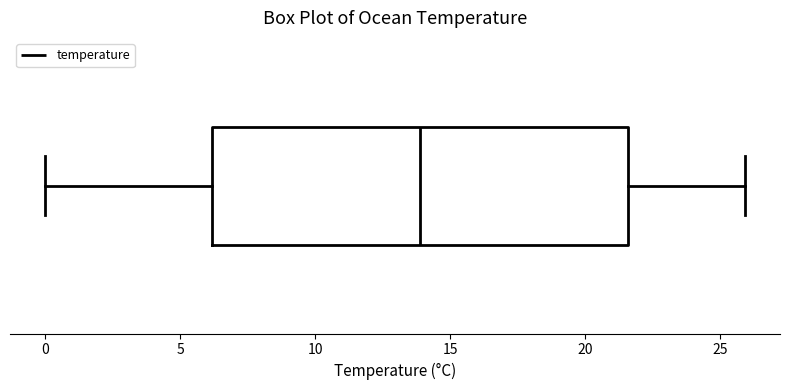

Where does the left whisker of the box end on the x-axis? The values are not printed on the chart, so give them approximately, as read against the axis.

0.0